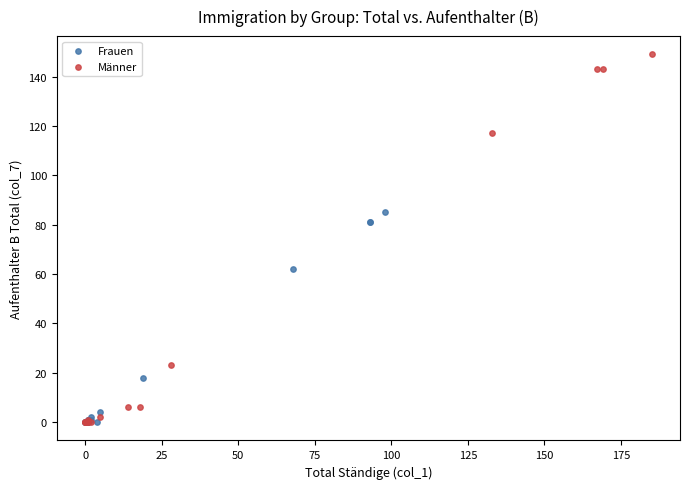

Which series contains the highest Y value?

Männer